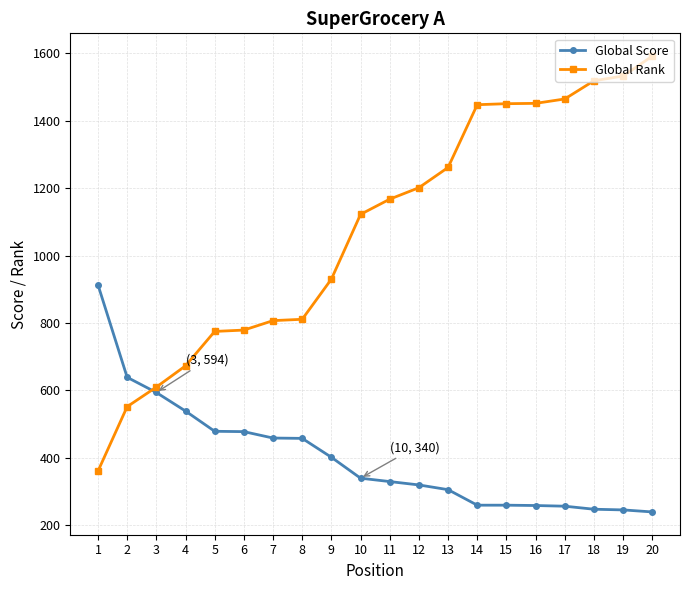

What is the lowest value of the Global Score series?

240